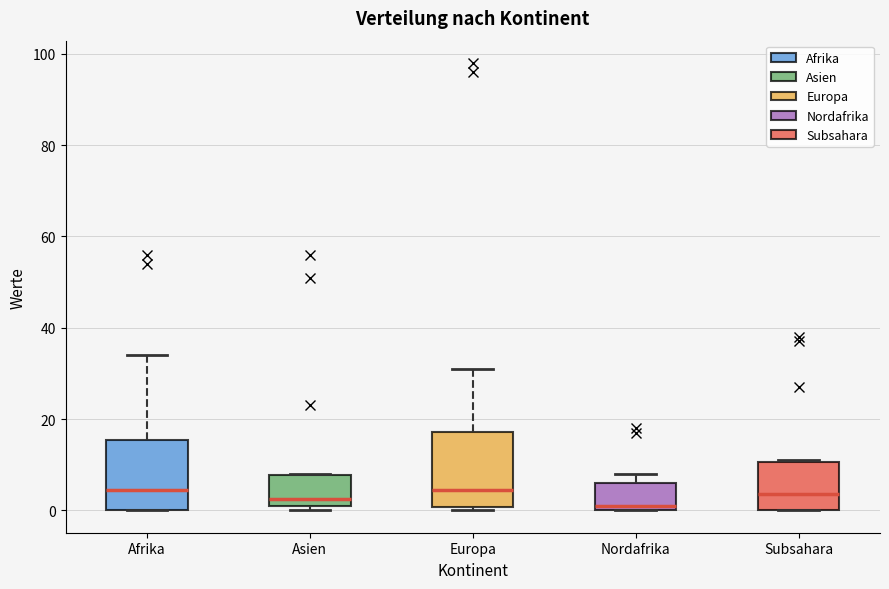

Reading left to right, read every box against the y-axis: the position of its median line, the range the box covers, and the ends of its whiskers. The values are not printed on the chart, so give them approximately, as read against the axis.

Afrika: median 4, box 0 to 16, whiskers 0 to 34
Asien: median 2 (just above the box's lower edge), box 2 to 8, whiskers 0 to 8
Europa: median 4, box 0 to 18, whiskers 0 (just below the box's lower edge) to 32
Nordafrika: median 2, box 0 to 6, whiskers 0 to 8
Subsahara: median 4, box 0 to 10, whiskers 0 to 12